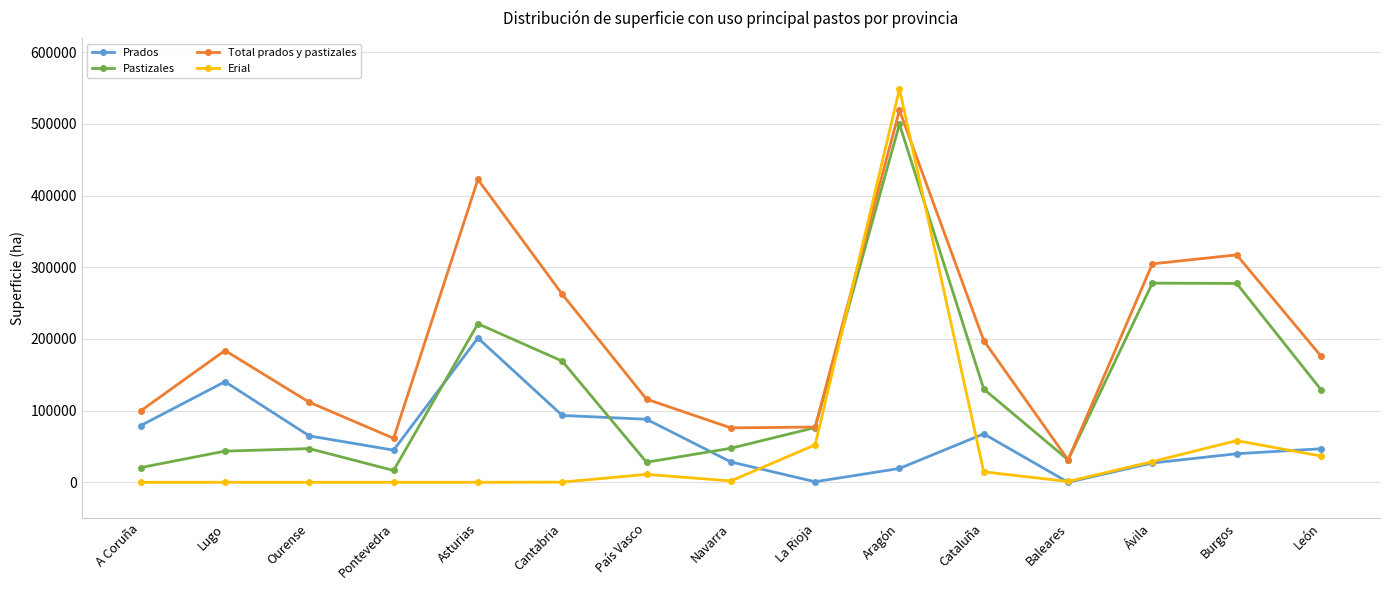

What is the label of the 4th point from the right?

Baleares